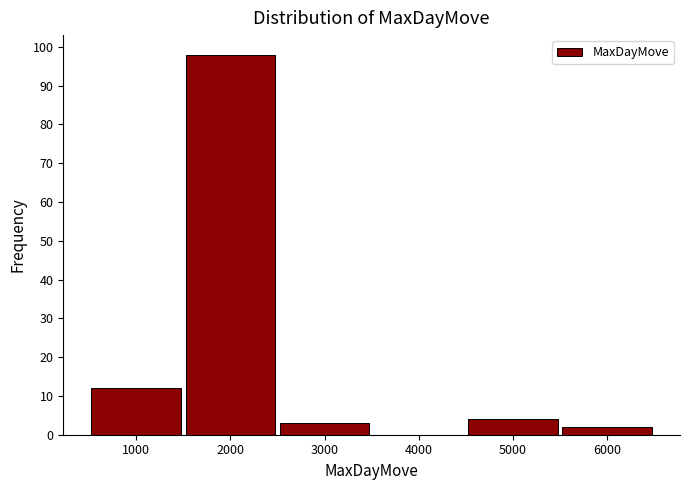

Reading left to right, list every bar in this chart as the range it spans on the x-axis followed by its height. The values are not printed on the chart, so give them approximately, as read against the axis.

500 to 1500: 12
1500 to 2500: 98
2500 to 3500: 3
3500 to 4500: 0
4500 to 5500: 4
5500 to 6500: 2